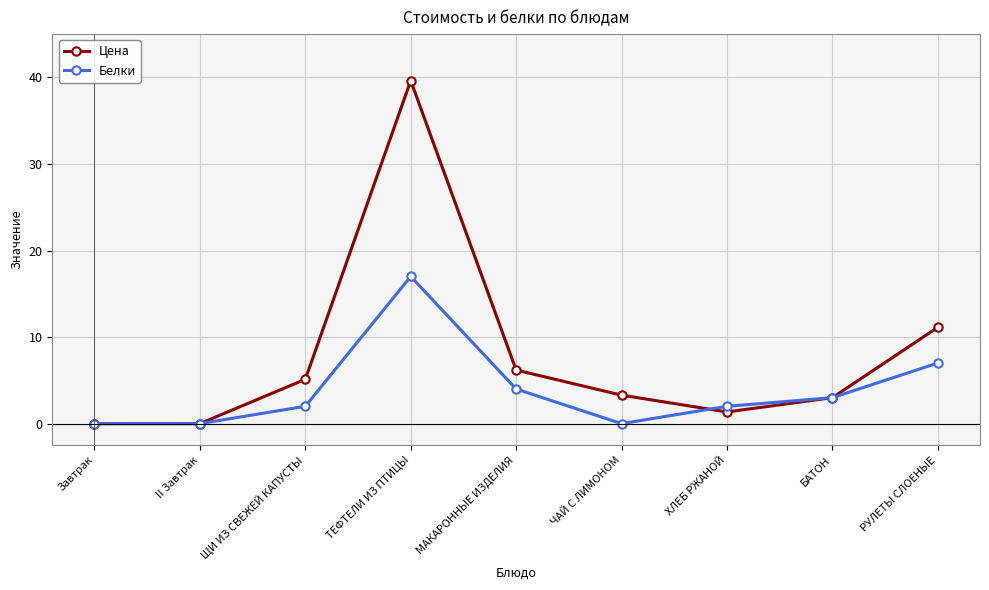

What is the label of the 8th point from the left?

БАТОН